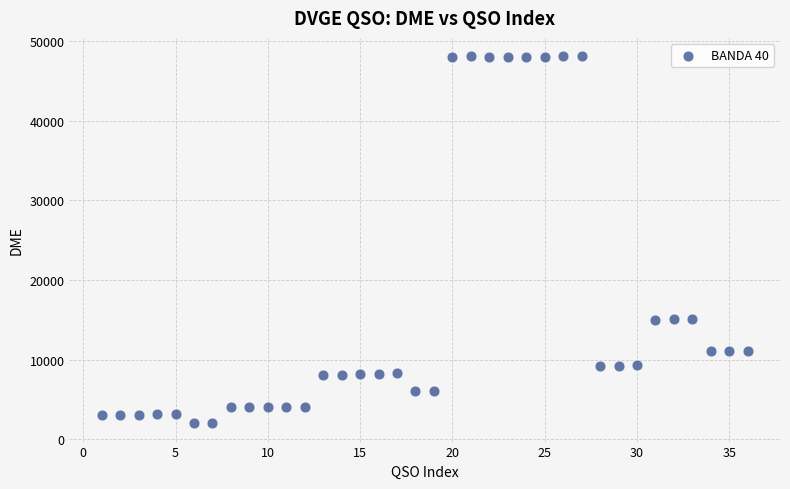

What is the range of X values (max minus min)?

35